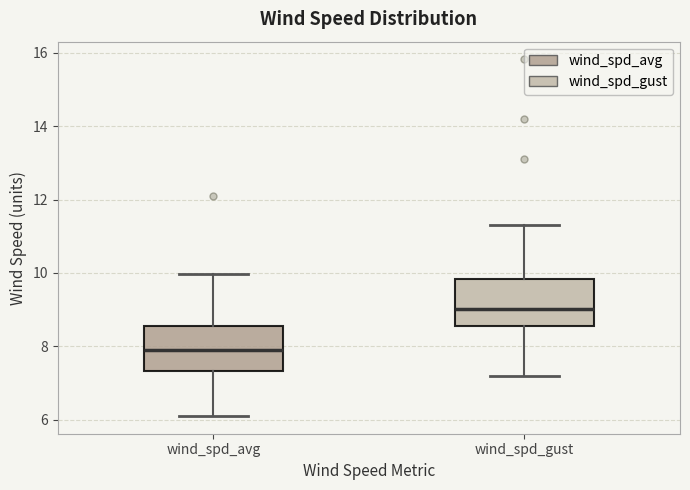

Where is the lower edge of the box for wind_spd_gust on the y-axis? The values are not printed on the chart, so give them approximately, as read against the axis.

8.6